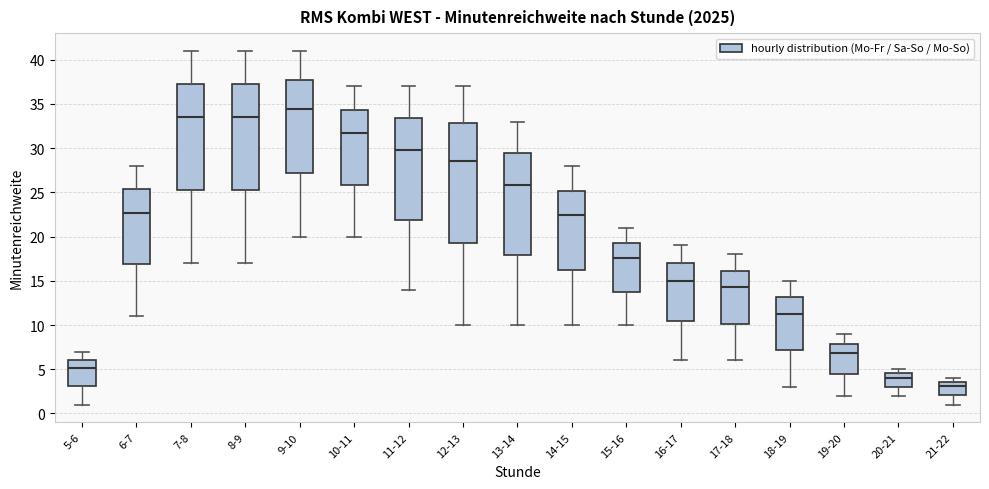

Which box has the highest median line?

9-10